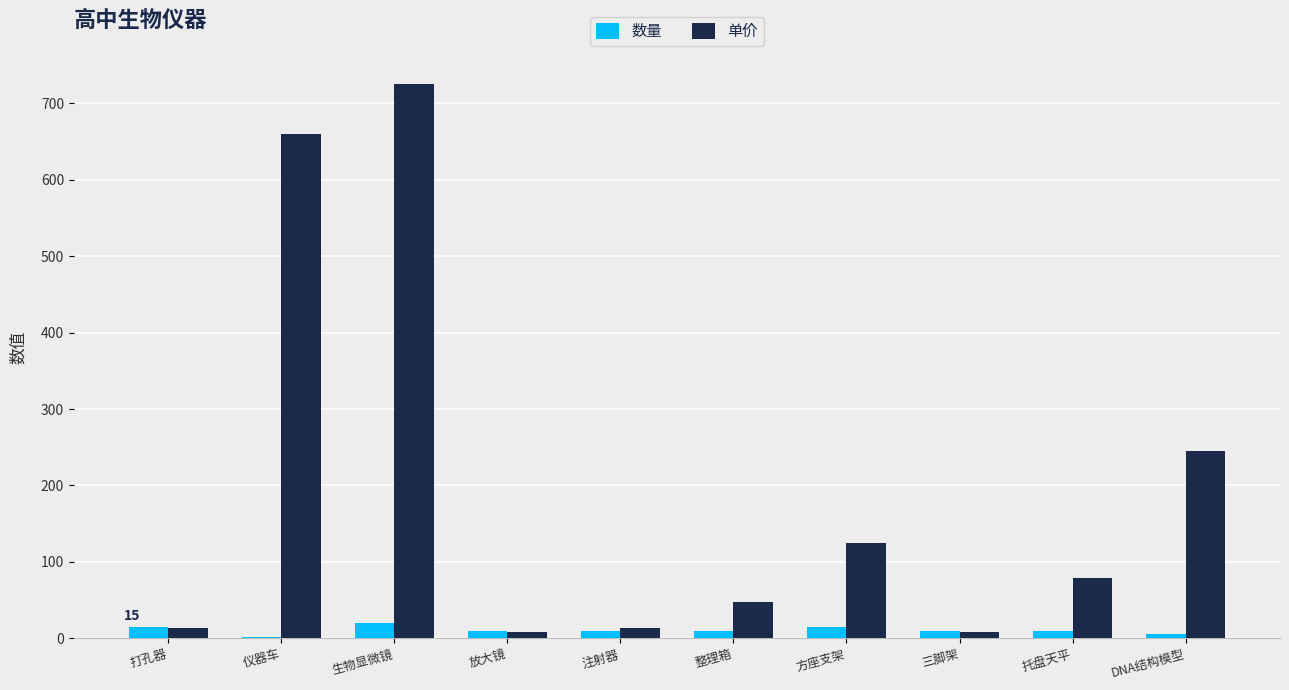

The value of 数量 at 生物显微镜 is 20. True or false?

True